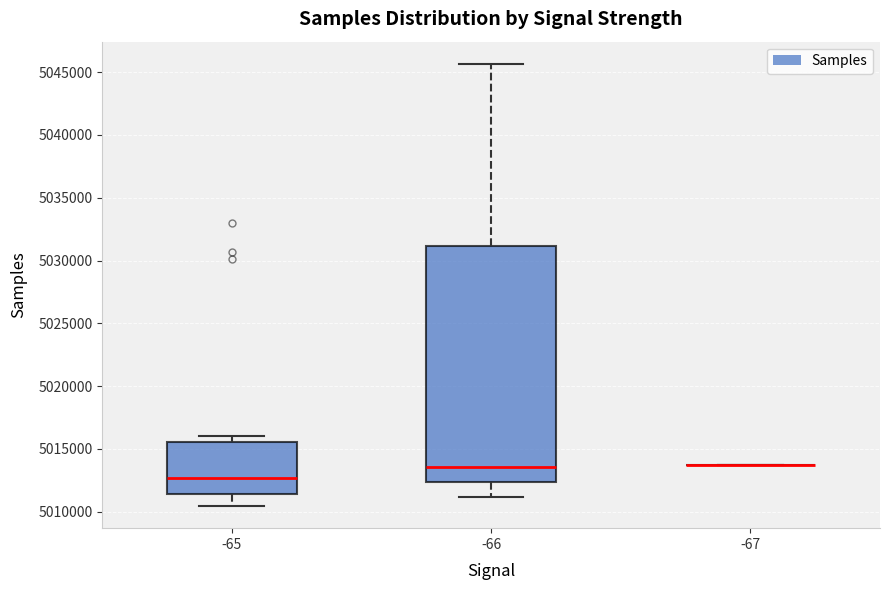

Comparing the boxes themselves (not the whiskers), which one is the tallest?

-66